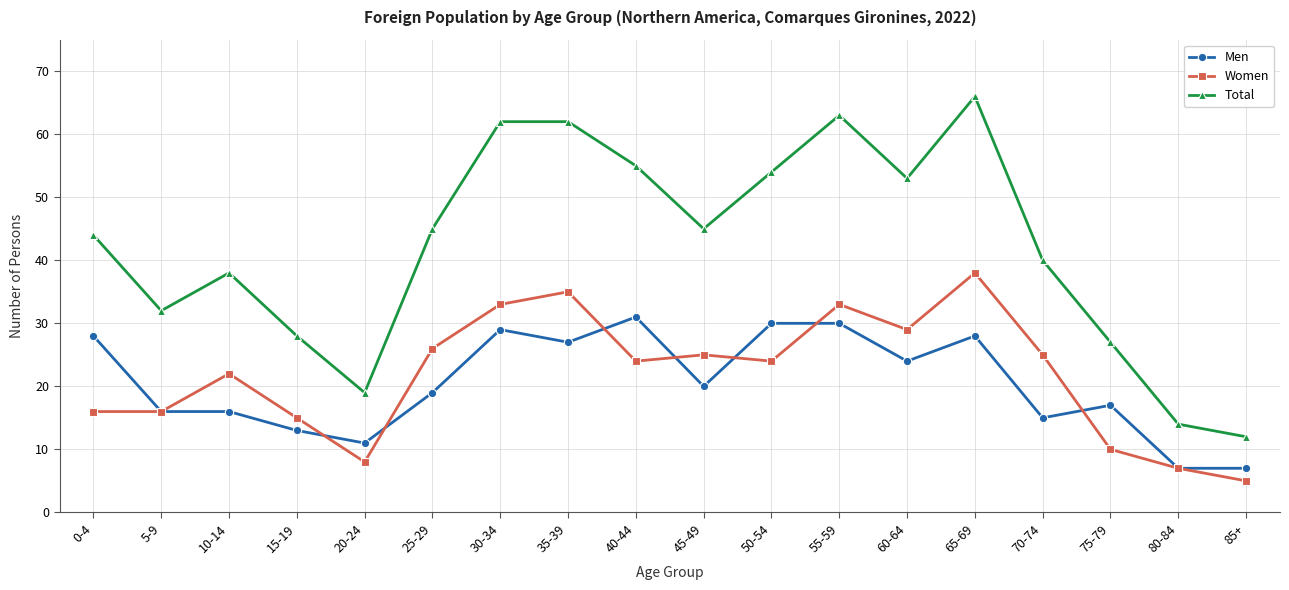

Reading right to left, what are all the values shown in this chart?

Men: 85+=7	80-84=7	75-79=17	70-74=15	65-69=28	60-64=24	55-59=30	50-54=30	45-49=20	40-44=31	35-39=27	30-34=29	25-29=19	20-24=11	15-19=13	10-14=16	5-9=16	0-4=28
Women: 85+=5	80-84=7	75-79=10	70-74=25	65-69=38	60-64=29	55-59=33	50-54=24	45-49=25	40-44=24	35-39=35	30-34=33	25-29=26	20-24=8	15-19=15	10-14=22	5-9=16	0-4=16
Total: 85+=12	80-84=14	75-79=27	70-74=40	65-69=66	60-64=53	55-59=63	50-54=54	45-49=45	40-44=55	35-39=62	30-34=62	25-29=45	20-24=19	15-19=28	10-14=38	5-9=32	0-4=44